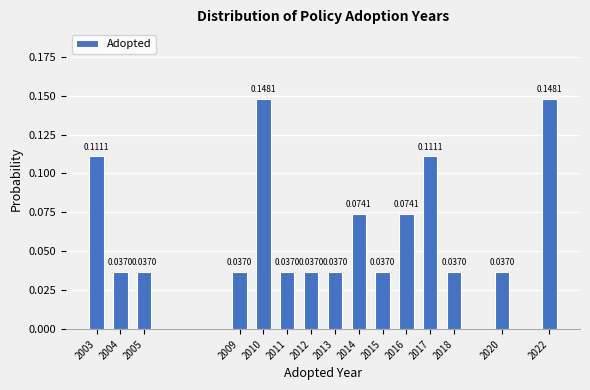

Between 2013 and 2003, which is larger?

2003